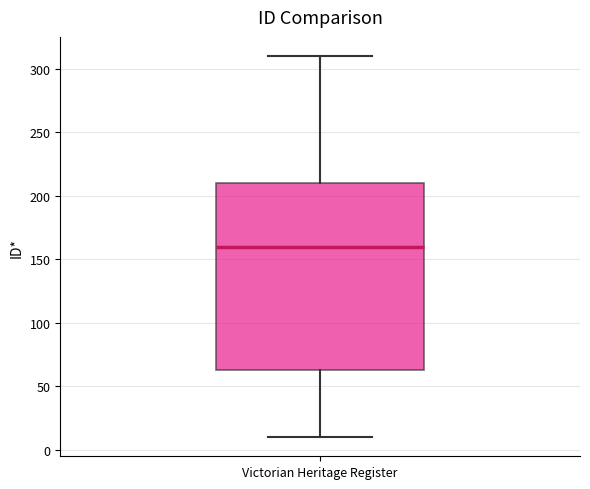

Read this box plot against the y-axis: the position of the median line, the range covered by the box, and the ends of both whiskers. The values are not printed on the chart, so give them approximately, as read against the axis.

median 160, box 65 to 210, whiskers 10 to 310